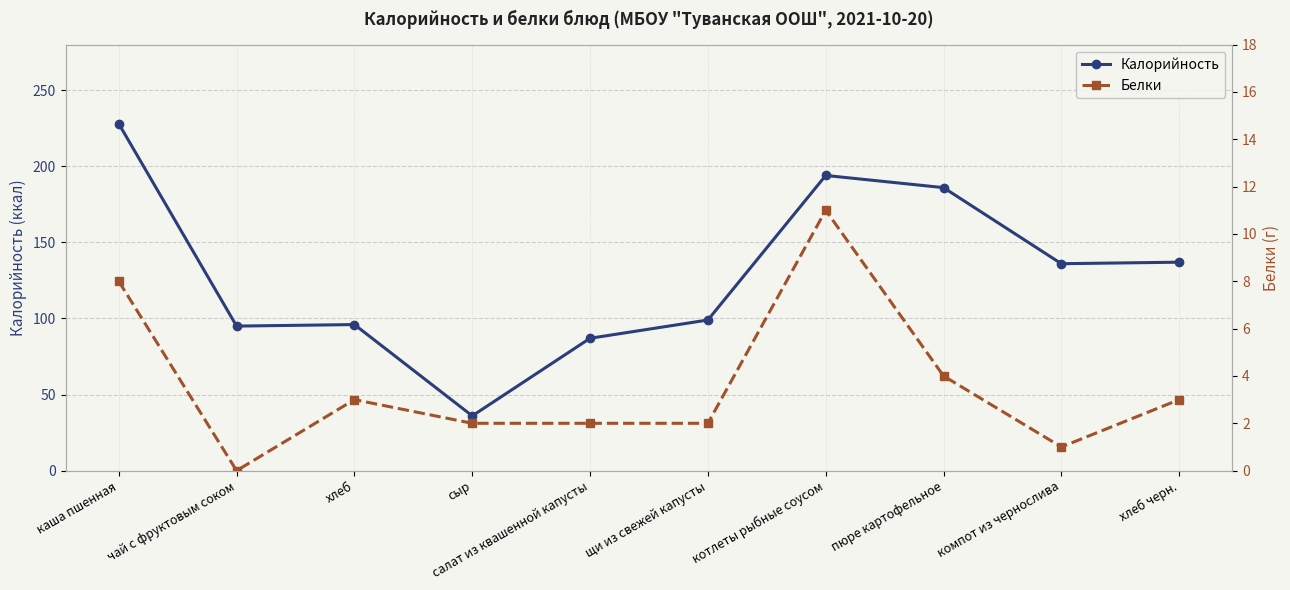

What is the spread (max minus min) of values at сыр?

34